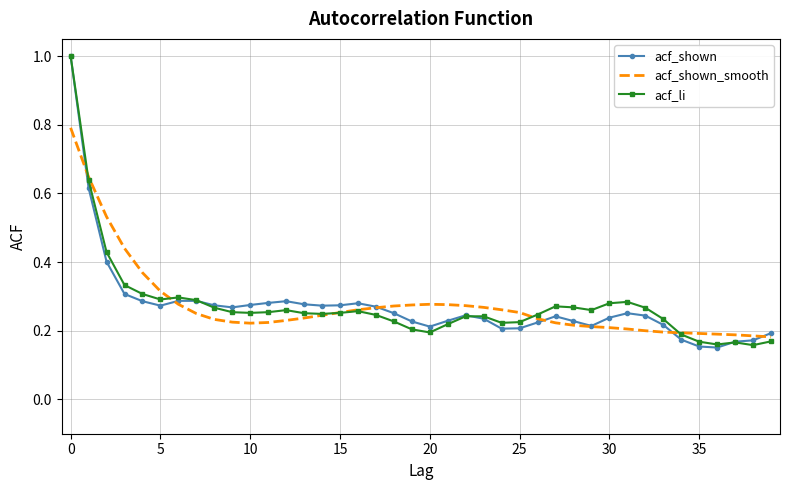

What is the highest value of the acf_shown series?

1.0